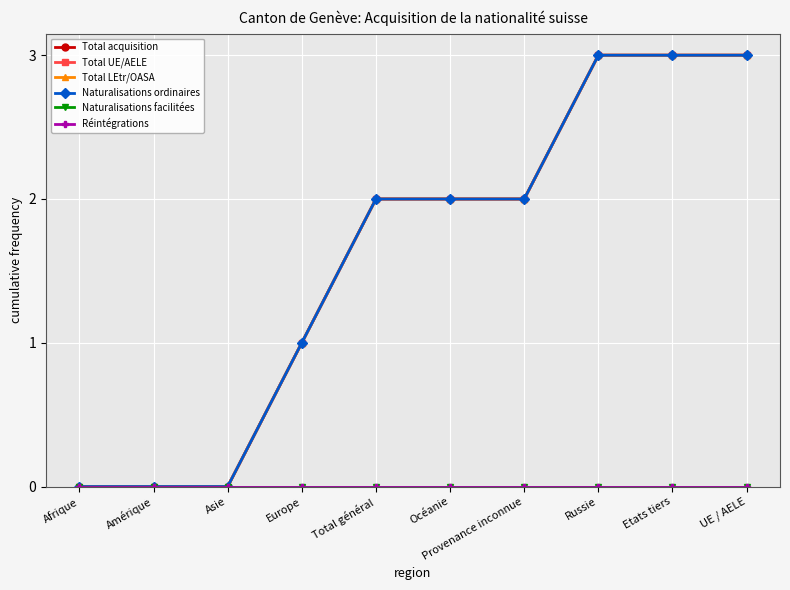

Is this an area chart (filled region under the line)?

No